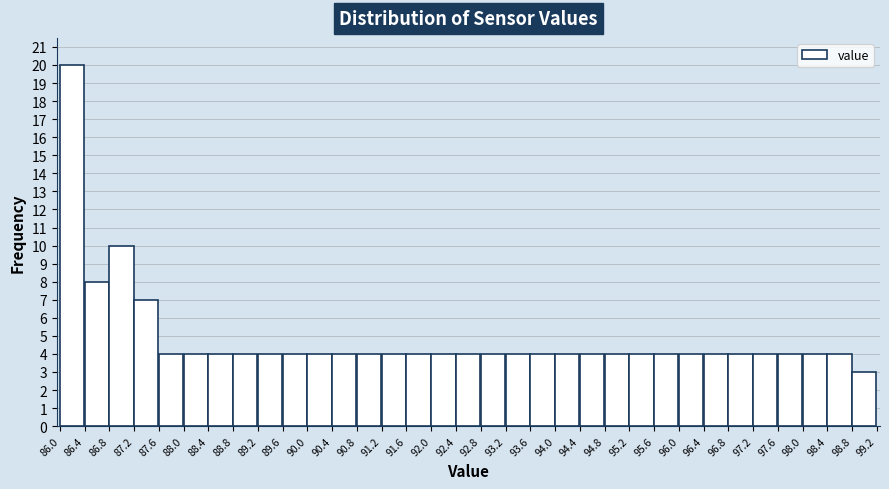

Reading left to right, list every bar in this chart as the range it spans on the x-axis followed by its height. The values are not printed on the chart, so give them approximately, as read against the axis.

86.0 to 86.4: 20
86.4 to 86.8: 8
86.8 to 87.2: 10
87.2 to 87.6: 7
87.6 to 88.0: 4
88.0 to 88.4: 4
88.4 to 88.8: 4
88.8 to 89.2: 4
89.2 to 89.6: 4
89.6 to 90.0: 4
90.0 to 90.4: 4
90.4 to 90.8: 4
90.8 to 91.2: 4
91.2 to 91.6: 4
91.6 to 92.0: 4
92.0 to 92.4: 4
92.4 to 92.8: 4
92.8 to 93.2: 4
93.2 to 93.6: 4
93.6 to 94.0: 4
94.0 to 94.4: 4
94.4 to 94.8: 4
94.8 to 95.2: 4
95.2 to 95.6: 4
95.6 to 96.0: 4
96.0 to 96.4: 4
96.4 to 96.8: 4
96.8 to 97.2: 4
97.2 to 97.6: 4
97.6 to 98.0: 4
98.0 to 98.4: 4
98.4 to 98.8: 4
98.8 to 99.2: 3